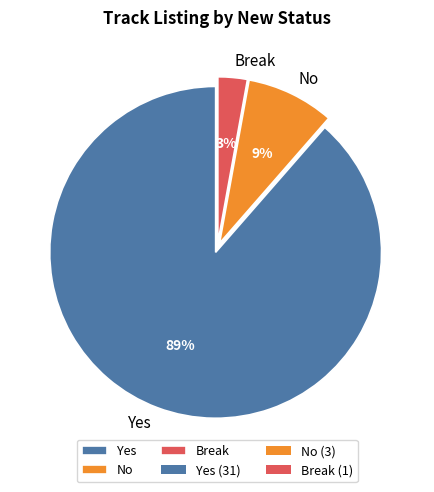

Is the sum of No and Break greater than half?

No